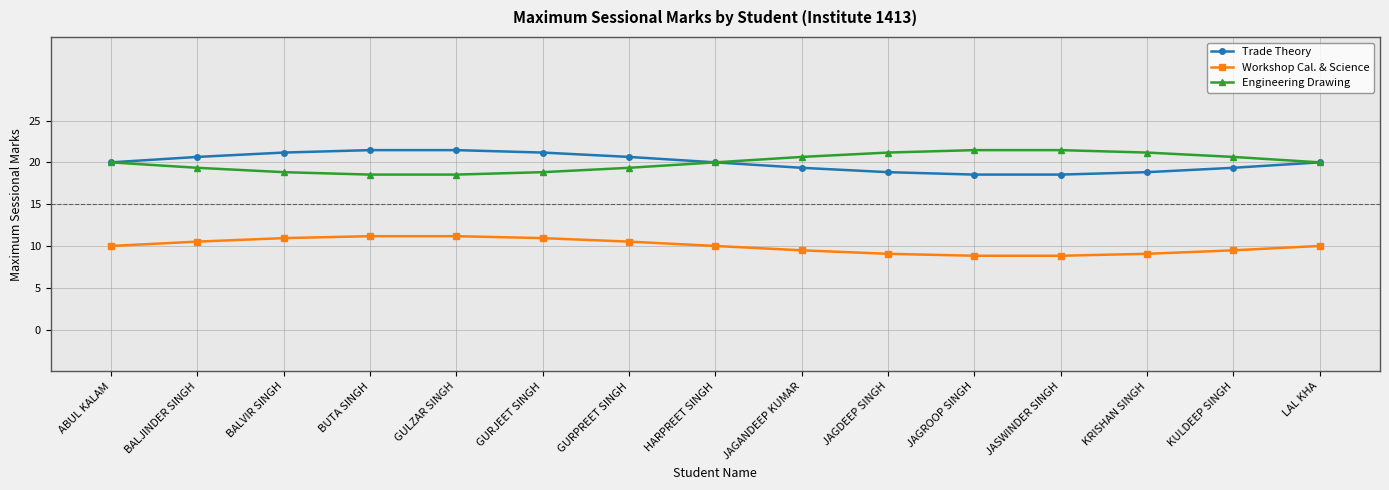

True or false: Workshop Cal. & Science and Trade Theory cross at least once.

False